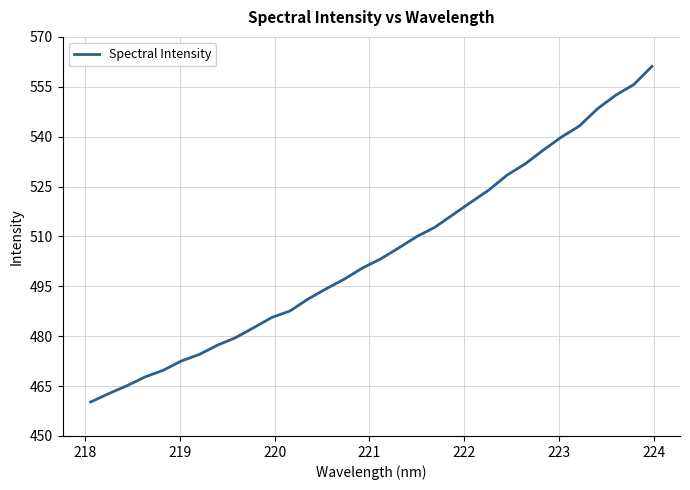

What is the minimum value shown in the chart?

460.2